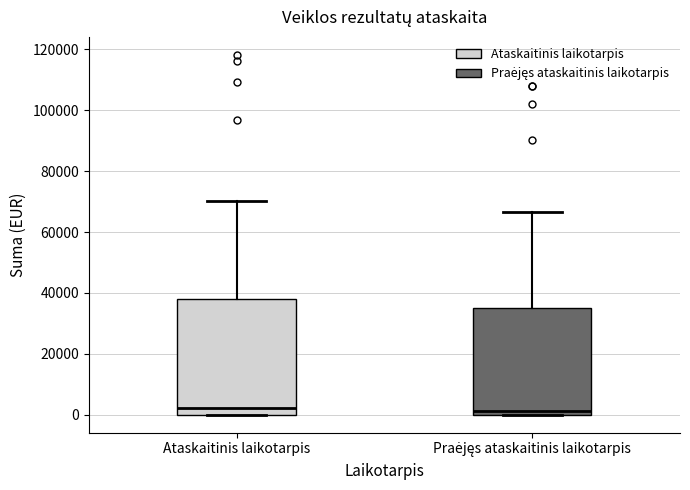

Reading left to right, read every box against the y-axis: the position of its median line, the range the box covers, and the ends of its whiskers. The values are not printed on the chart, so give them approximately, as read against the axis.

Ataskaitinis laikotarpis: median 2000, box 0 to 38000, whiskers 0 to 70000
Praėjęs ataskaitinis laikotarpis: median 2000, box 0 to 36000, whiskers 0 to 66000